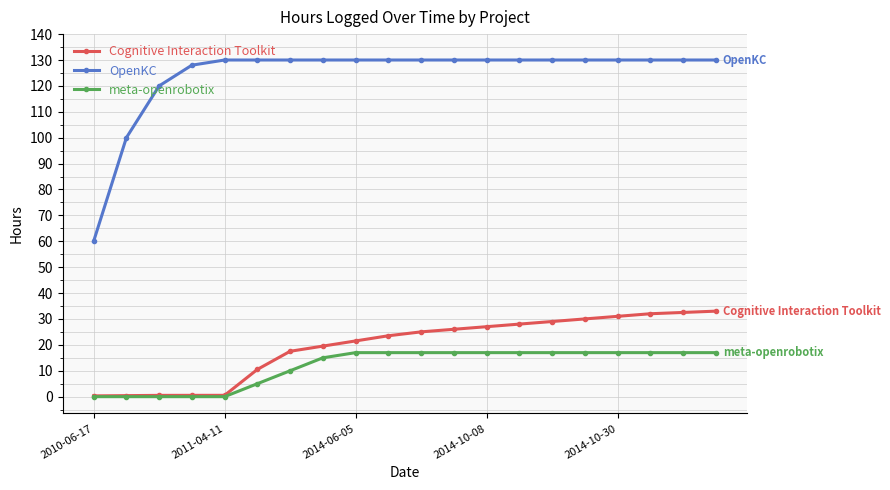

Count the meta-openrobotix values in the range 5 to 17.

15